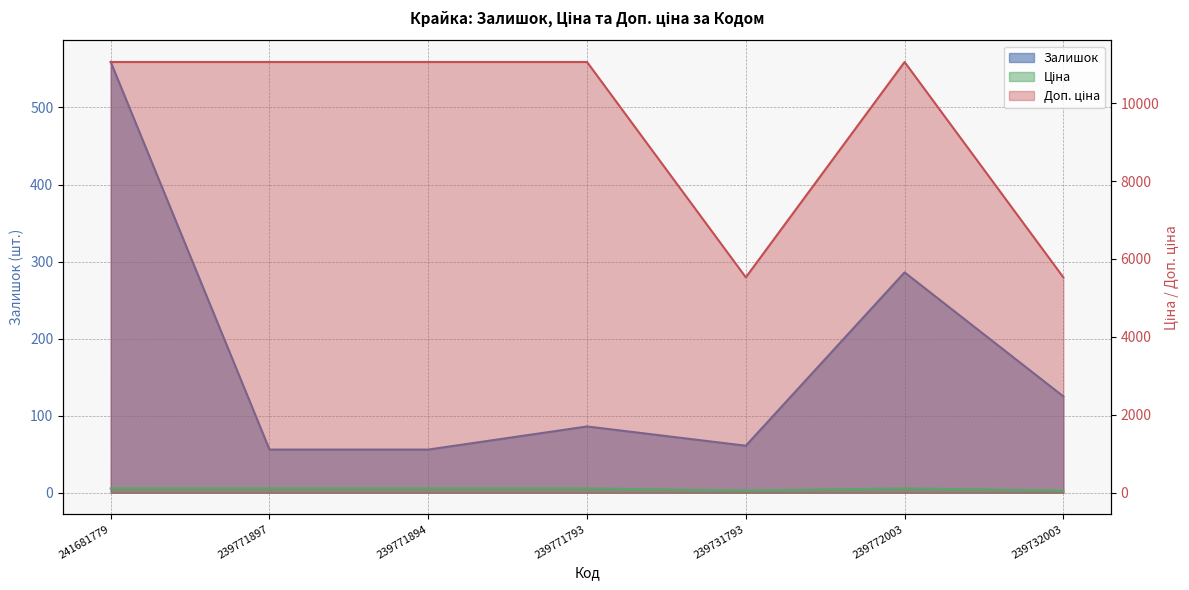

True or false: Залишок has a value of 286.0 at 239772003.

True